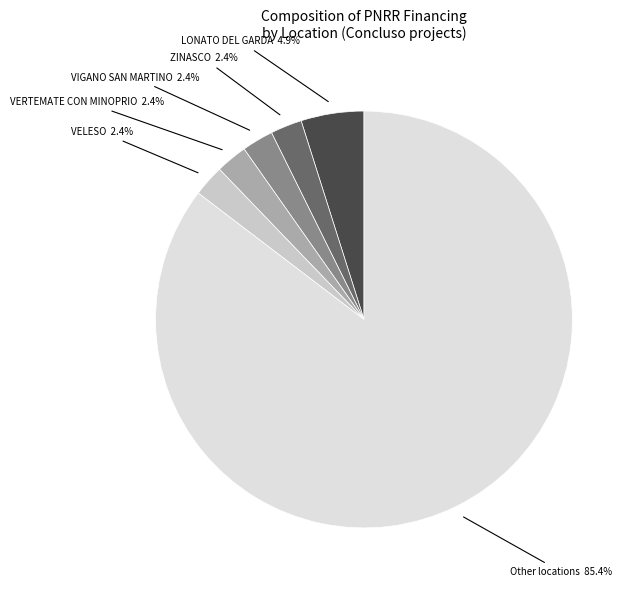

To the nearest percent, what is the average slice percentage?

17%